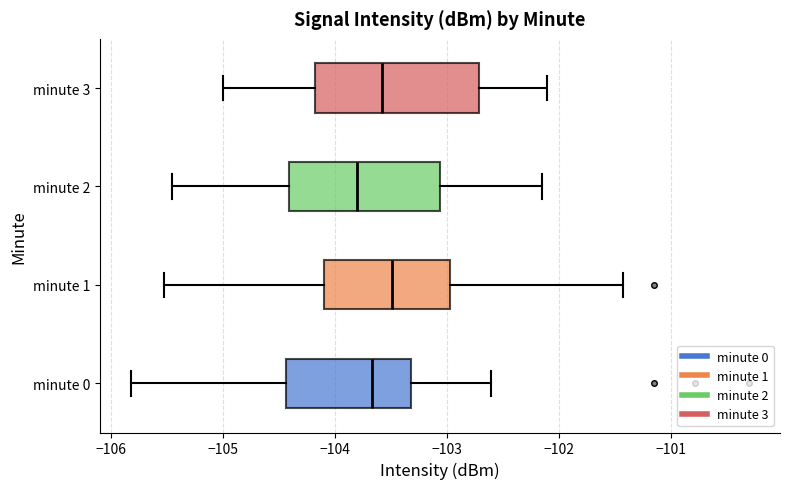

Which box's median line is the furthest to the left?

minute 2